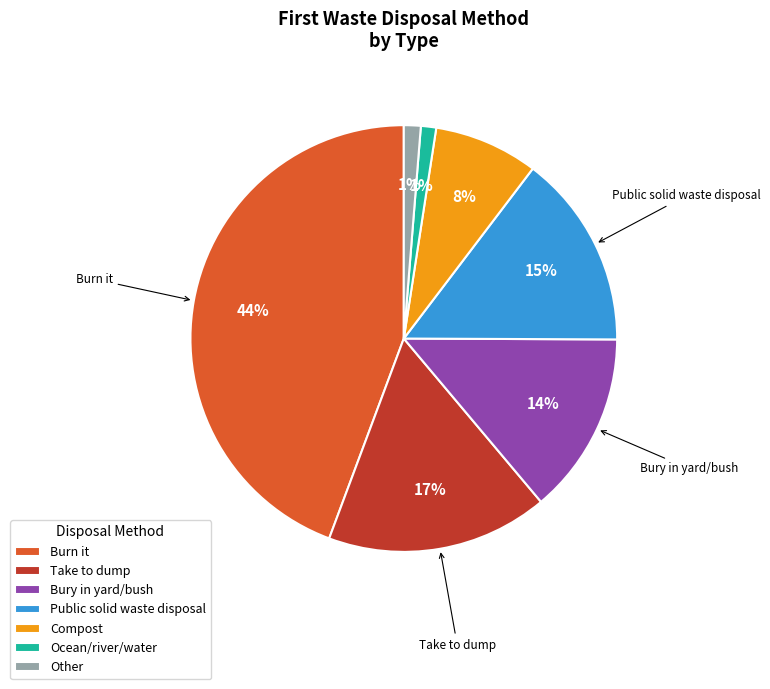

Which has a higher value, Compost or Other?

Compost